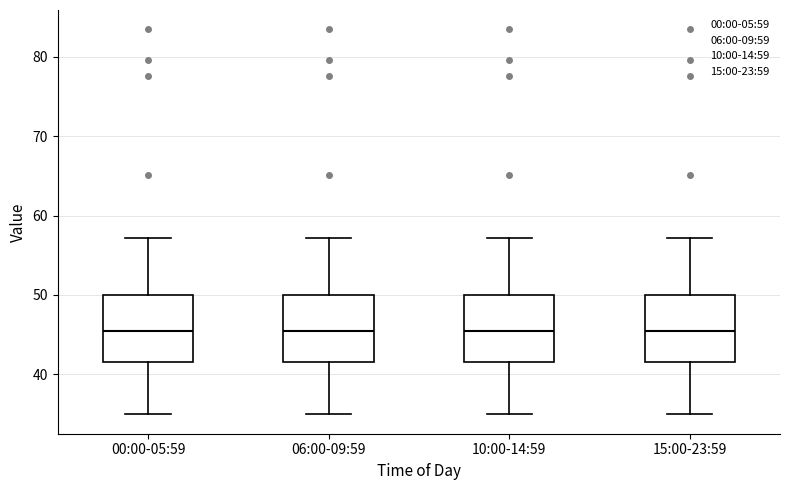

Reading left to right, transcribe this box plot: for each box, give where its median line is, the range the box spans, and where its two whiskers end, as read against the y-axis. The values are not printed on the chart, so give them approximately, as read against the axis.

00:00-05:59: median 45, box 42 to 50, whiskers 35 to 57
06:00-09:59: median 45, box 42 to 50, whiskers 35 to 57
10:00-14:59: median 45, box 42 to 50, whiskers 35 to 57
15:00-23:59: median 45, box 42 to 50, whiskers 35 to 57